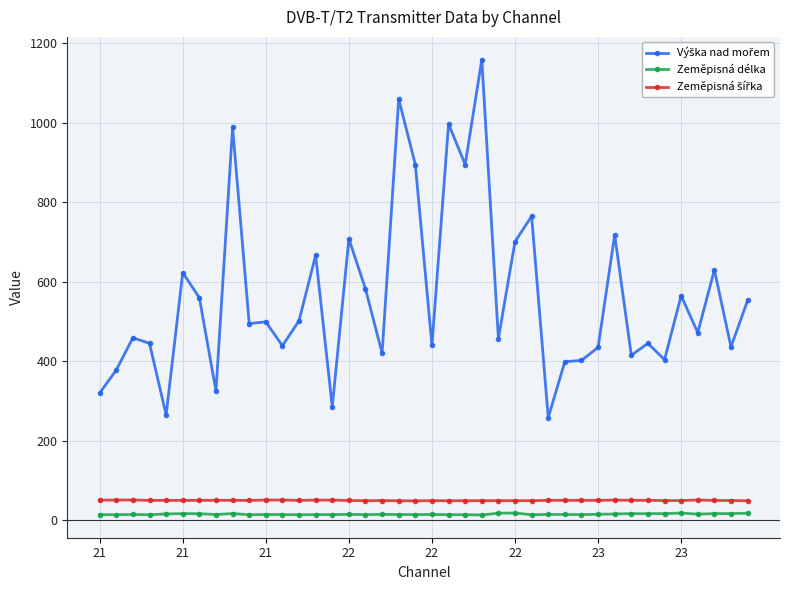

What is the sum of all Zeměpisná délka values?

603.6